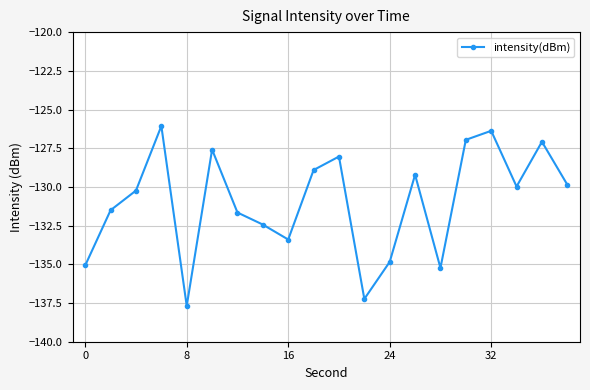

What is the maximum value shown in the chart?

-126.1